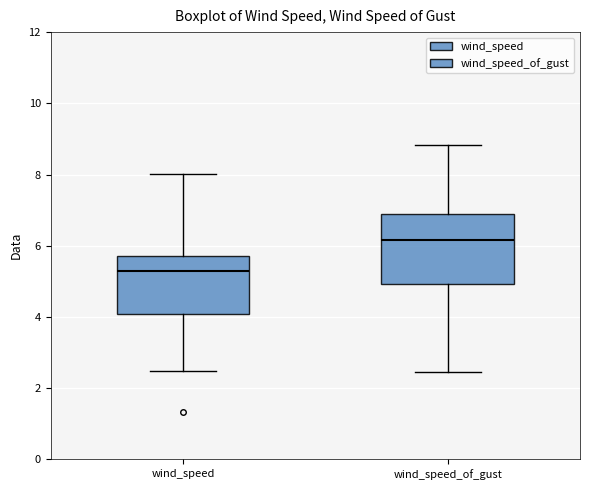

Where does the median line of the box for wind_speed_of_gust sit on the y-axis? The values are not printed on the chart, so give them approximately, as read against the axis.

6.2